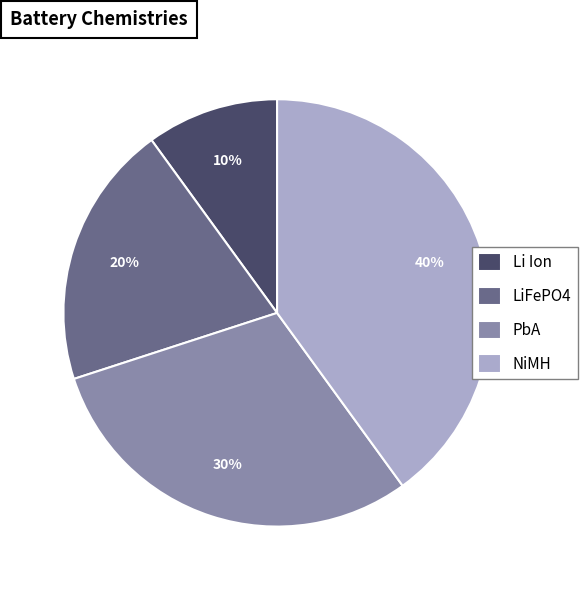

Rank the categories by value from highest to lowest.

NiMH, PbA, LiFePO4, Li Ion